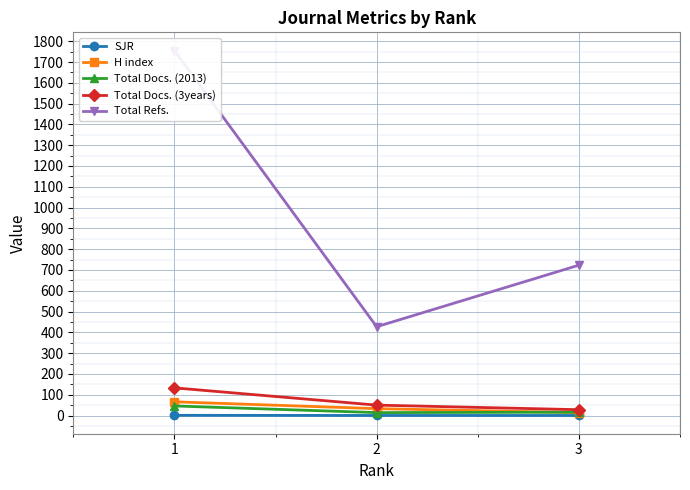

Does the chart display data point markers on the line(s)?

Yes